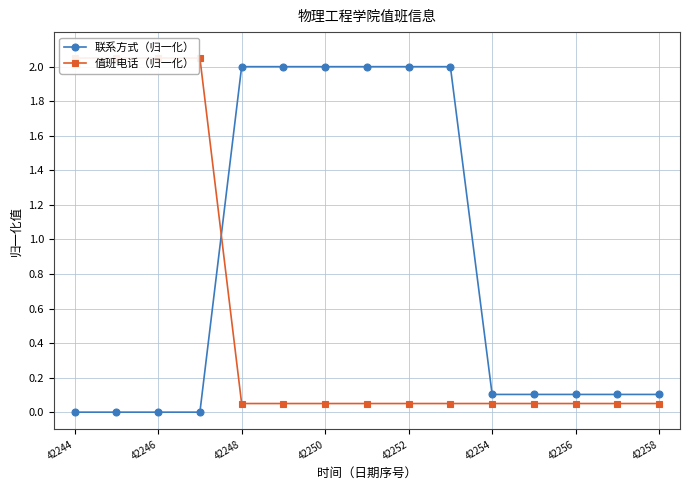

True or false: 值班电话（归一化） has more than 0 points higher than both neighbors.

False